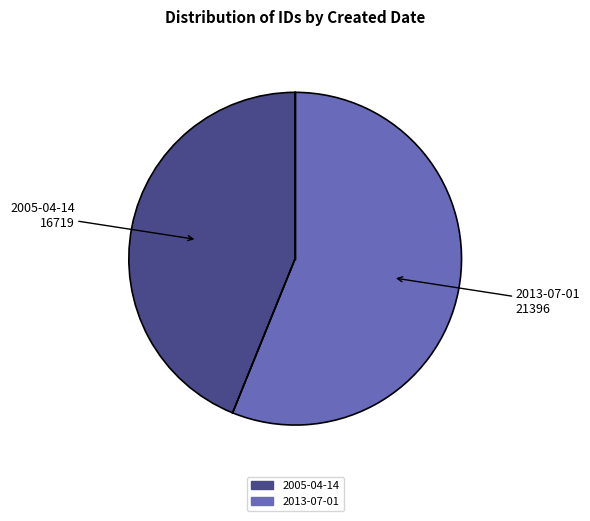

Which slice represents more than half of the pie?

2013-07-01